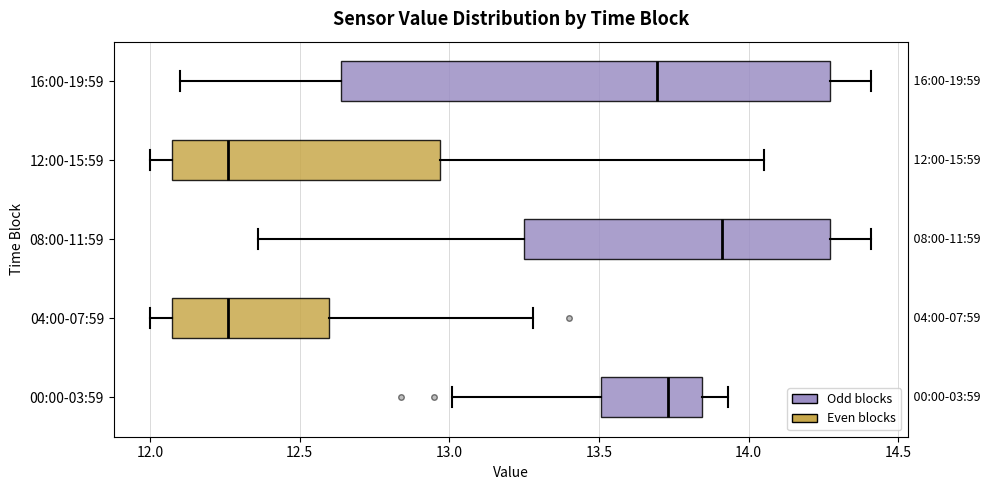

Which box has the furthest to the right median line?

08:00-11:59